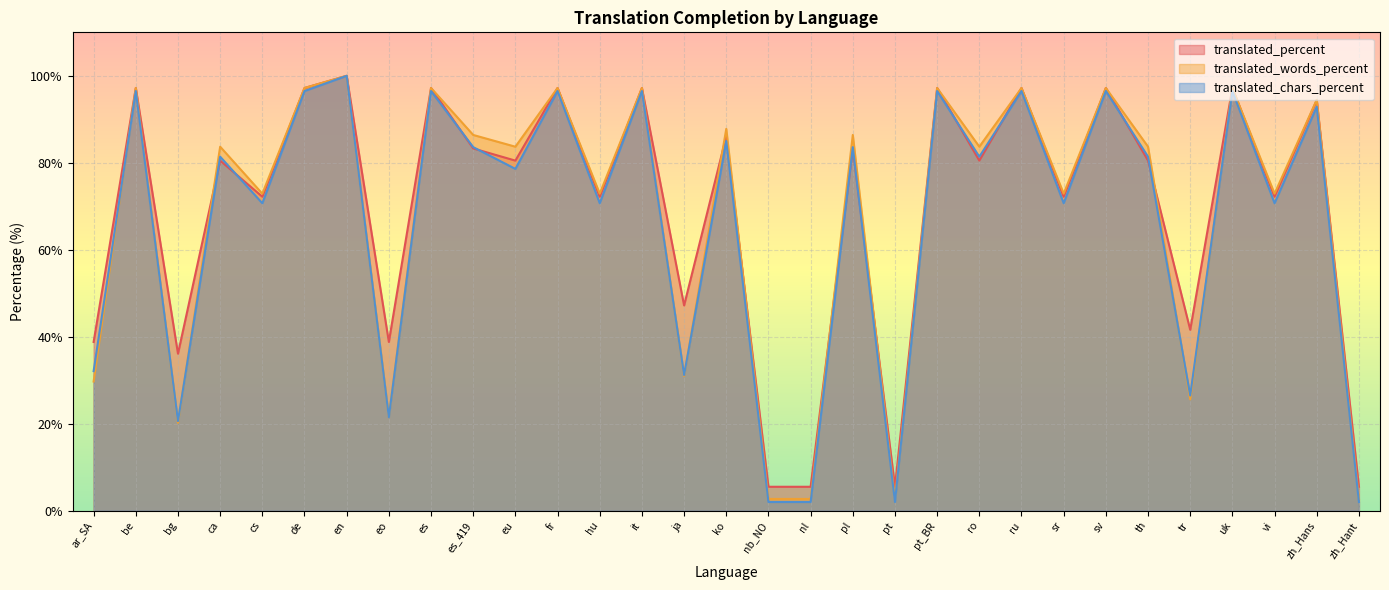

What is the difference between the maximum and minimum values in the translated_chars_percent series?

98.0